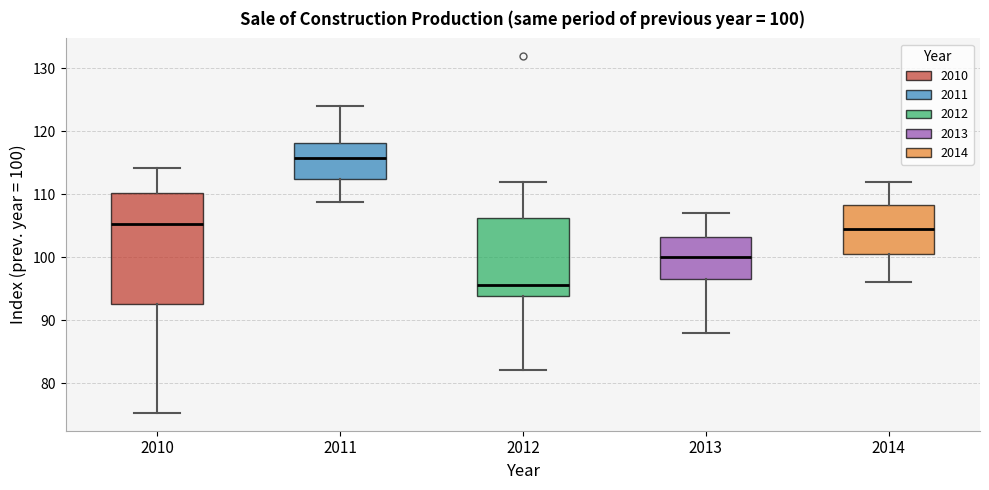

Which box has the highest median line?

2011